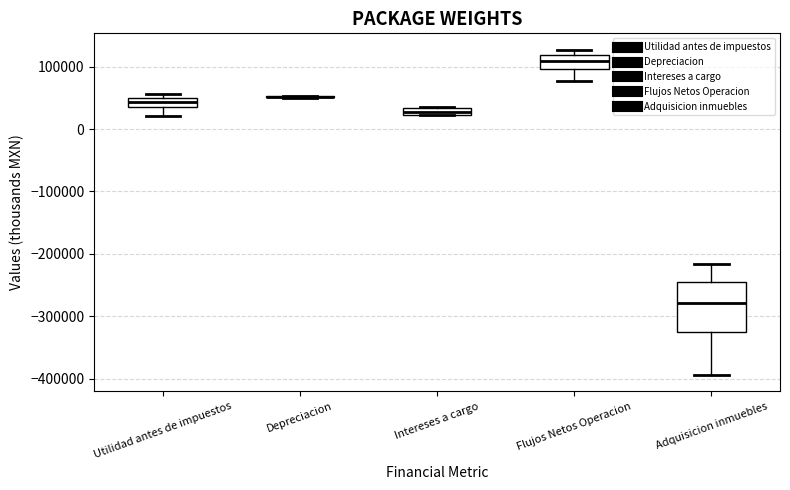

Comparing the boxes themselves (not the whiskers), which one is the tallest?

Adquisicion inmuebles